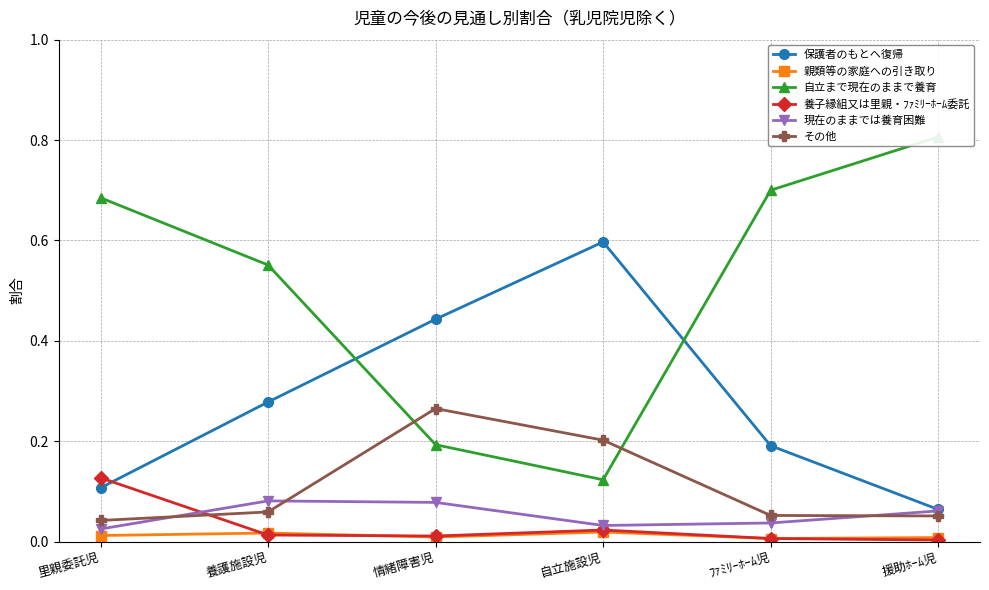

Reading left to right, transcribe all the data shown in this chart.

保護者のもとへ復帰: 0.1	0.3	0.4	0.6	0.2	0.1
親類等の家庭への引き取り: 0.0	0.0	0.0	0.0	0.0	0.0
自立まで現在のままで養育: 0.7	0.6	0.2	0.1	0.7	0.8
養子縁組又は里親・ﾌｧﾐﾘｰﾎｰﾑ委託: 0.1	0.0	0.0	0.0	0.0	0.0
現在のままでは養育困難: 0.0	0.1	0.1	0.0	0.0	0.1
その他: 0.0	0.1	0.3	0.2	0.1	0.1